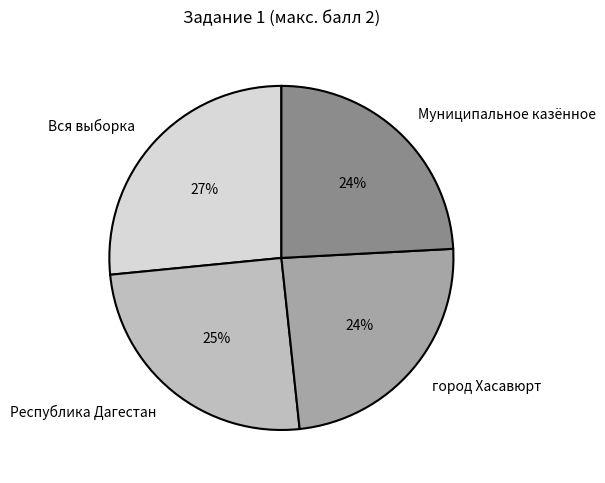

Is it true that Вся выборка is 27% of the pie?

True